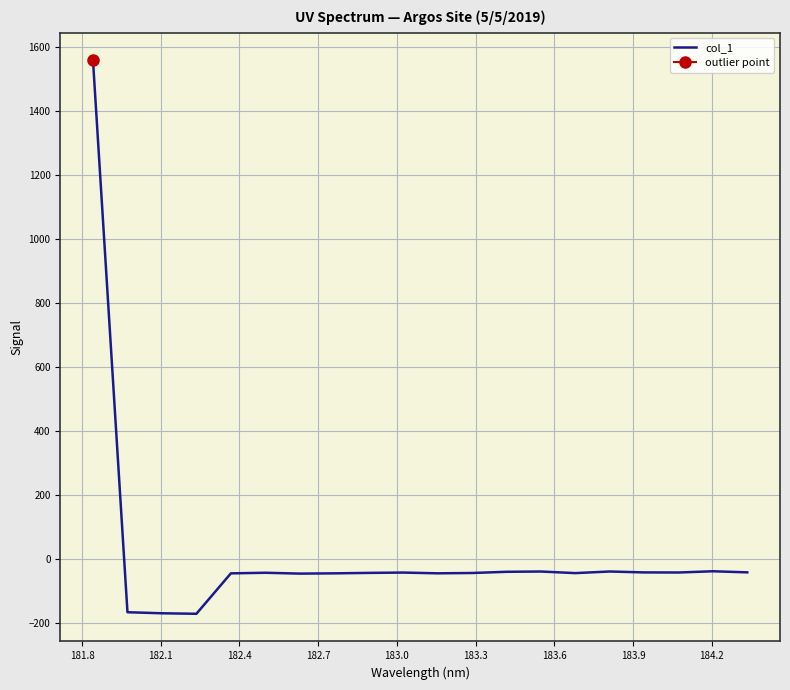

What is the highest value of the col_1 series?

1559.2